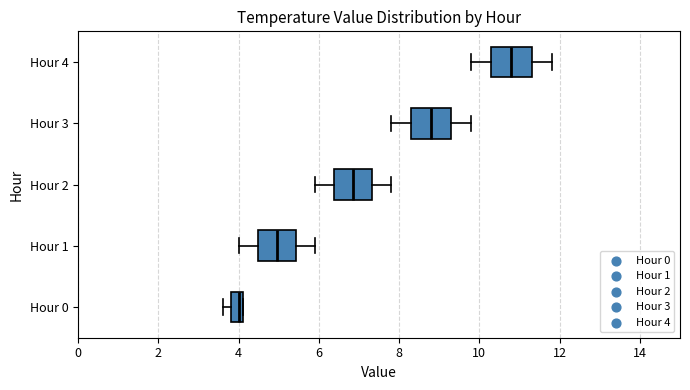

Which box's median line is the furthest to the right?

Hour 4